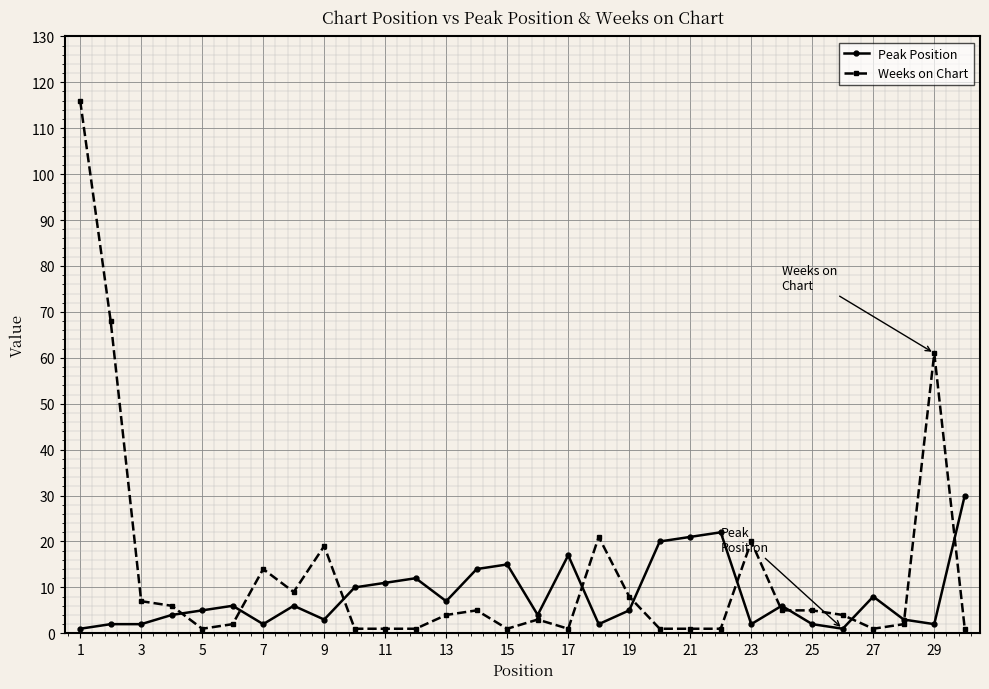

List the series in order of their peak value, lowest first.

Peak Position, Weeks on Chart